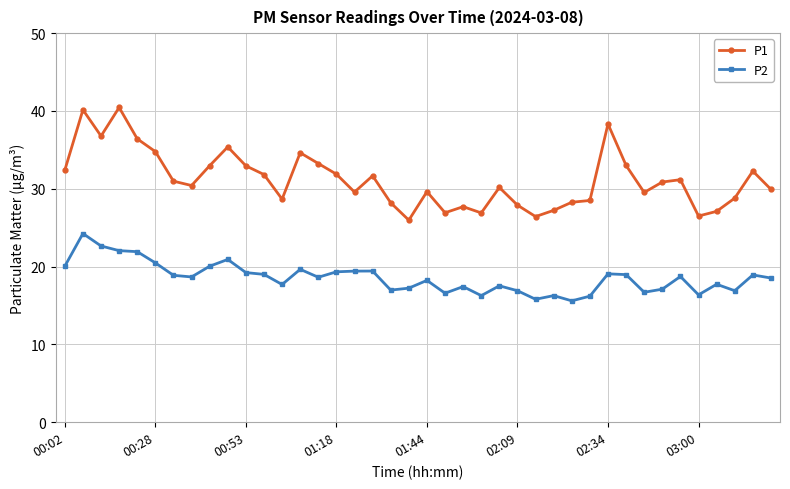

True or false: P2 and P1 cross at least once.

False